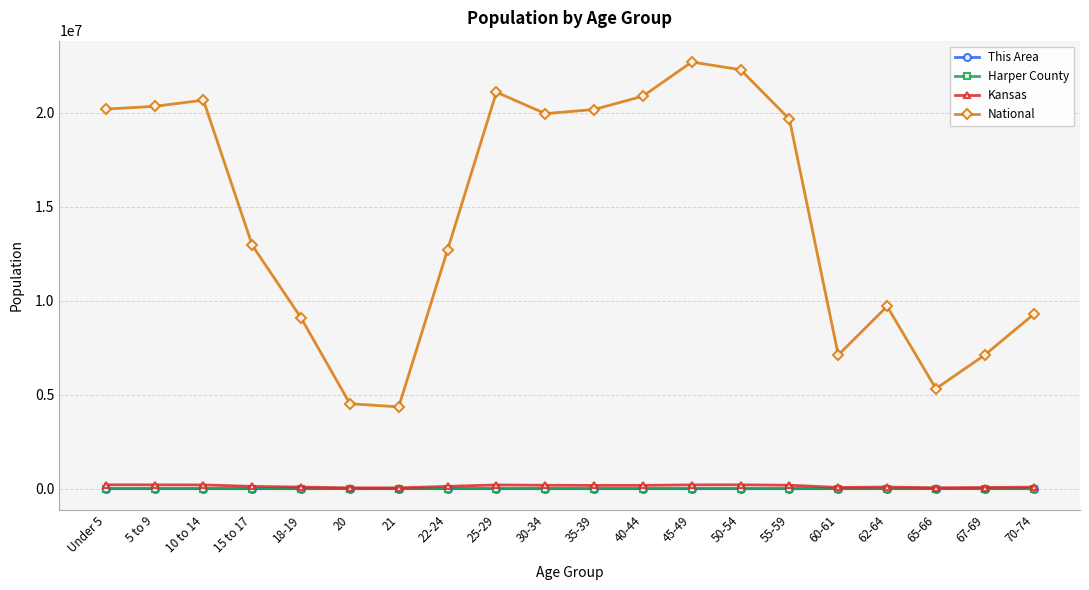

Where does the National series first go above 19664805?

Under 5